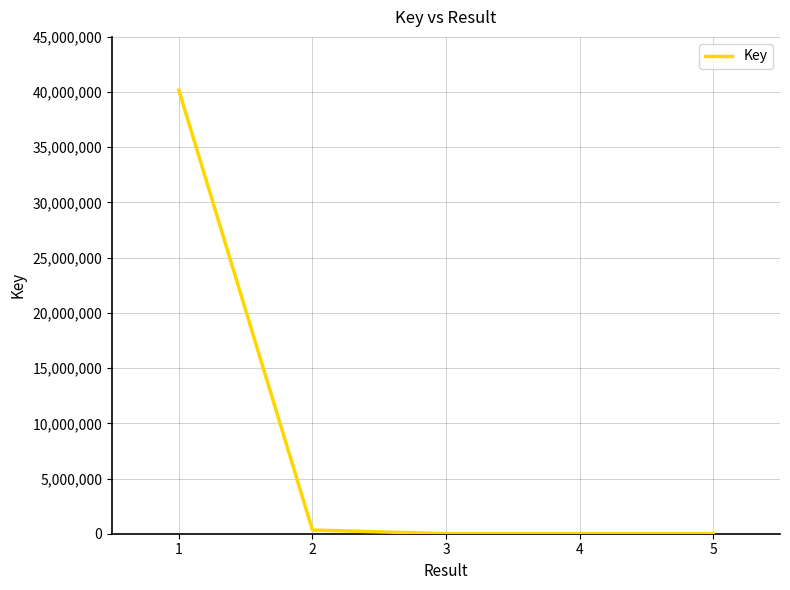

What is the maximum value shown in the chart?

40180053